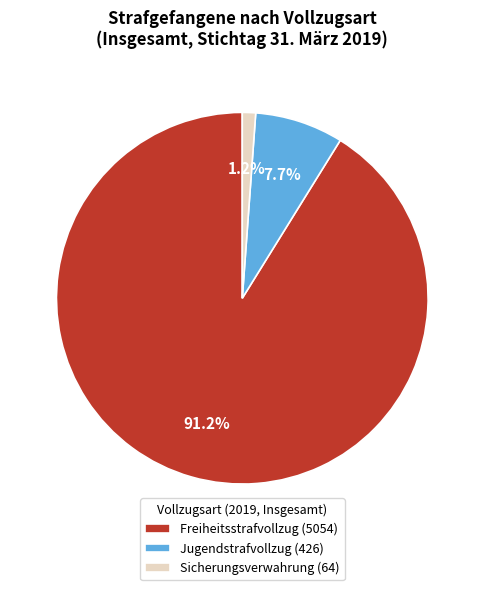

What is the smallest slice in the pie chart?

Sicherungsverwahrung (64)